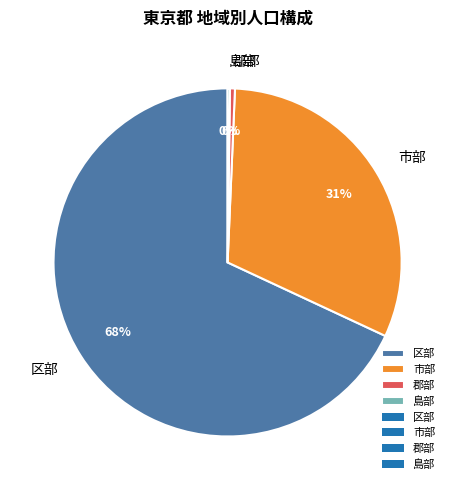

Does any single category account for the majority?

Yes